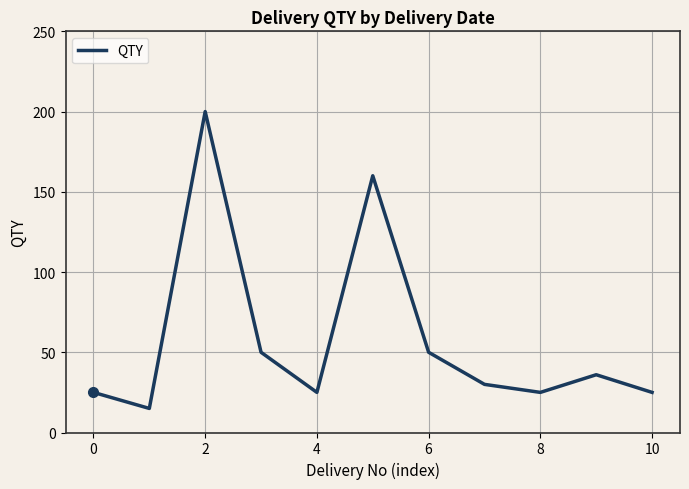

What is the difference between the maximum and minimum values?

185